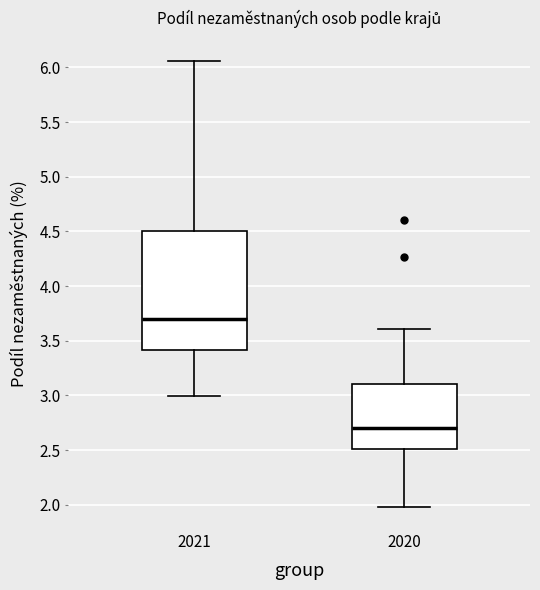

Where is the upper edge of the box at x = 2020 on the y-axis? The values are not printed on the chart, so give them approximately, as read against the axis.

3.10